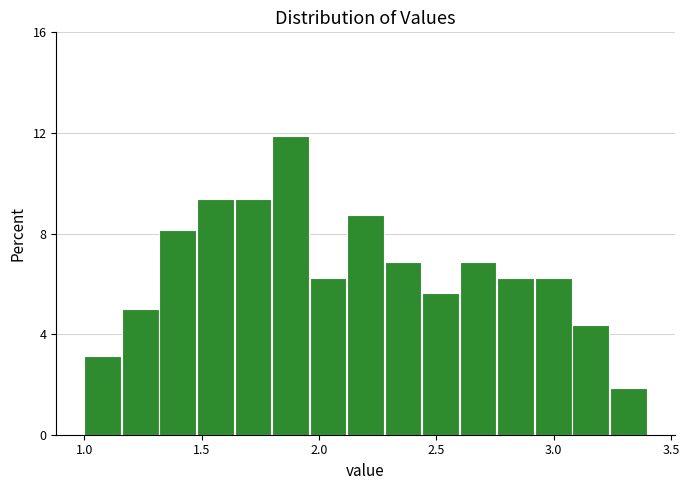

Around what value on the x-axis is the tallest bar? Give the approximate position of its centre, as read against the axis.

1.90